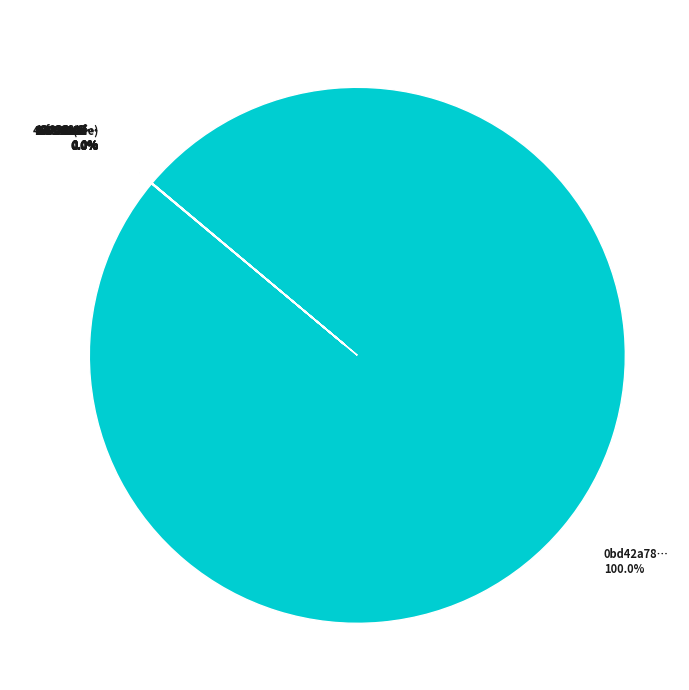

Is there any slice that represents more than half of the pie?

Yes